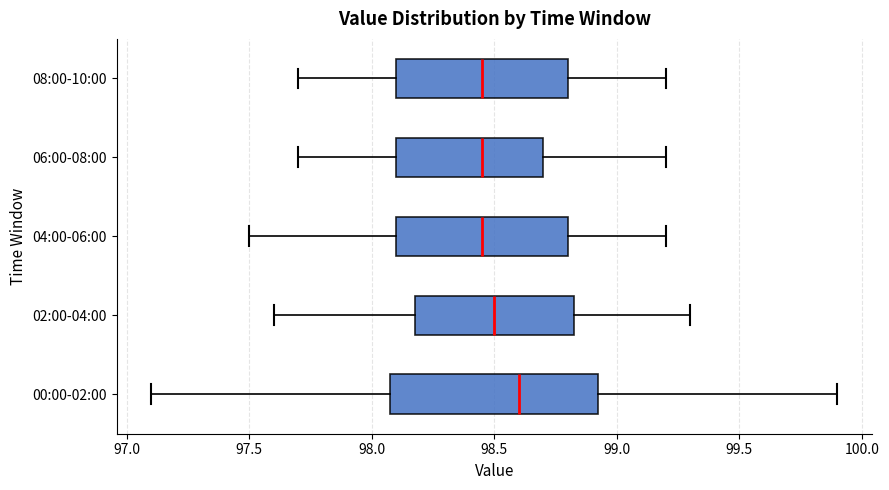

Reading bottom to top, read every box against the x-axis: the position of its median line, the range the box covers, and the ends of its whiskers. The values are not printed on the chart, so give them approximately, as read against the axis.

00:00-02:00: median 98.60, box 98.10 to 98.95, whiskers 97.10 to 99.90
02:00-04:00: median 98.50, box 98.20 to 98.85, whiskers 97.60 to 99.30
04:00-06:00: median 98.45, box 98.10 to 98.80, whiskers 97.50 to 99.20
06:00-08:00: median 98.45, box 98.10 to 98.70, whiskers 97.70 to 99.20
08:00-10:00: median 98.45, box 98.10 to 98.80, whiskers 97.70 to 99.20